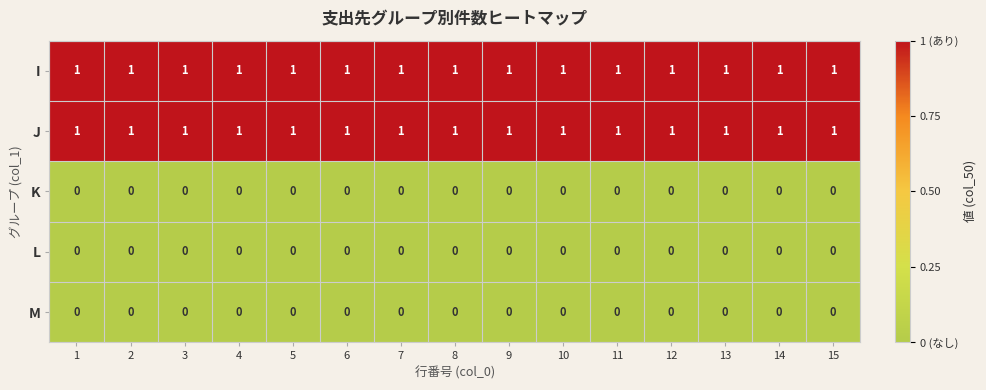

Is the value of L at 4 greater than the value of I at 11?

No